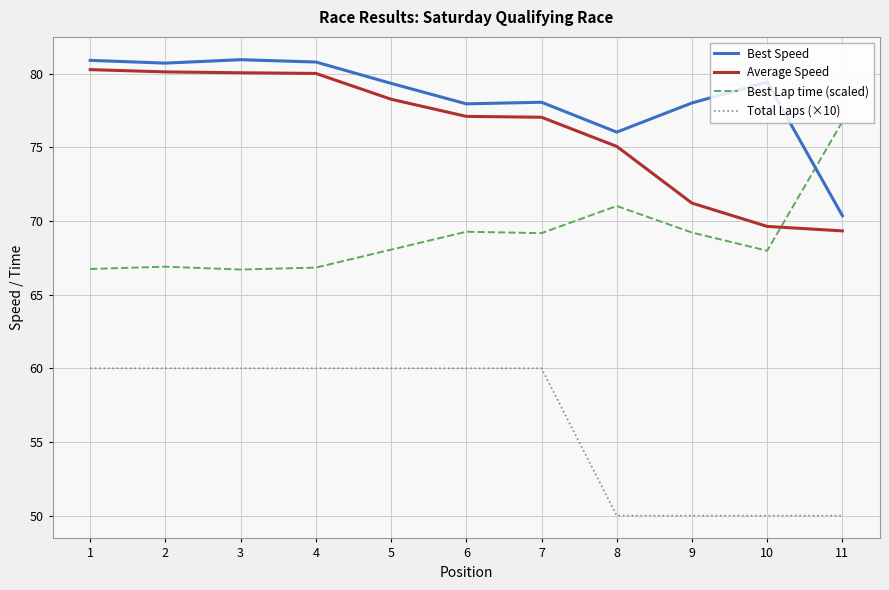

What is the spread (max minus min) of values at 11?

26.7